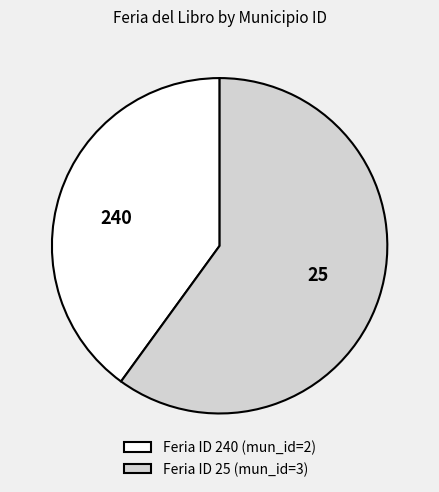

Which slice is the largest?

25